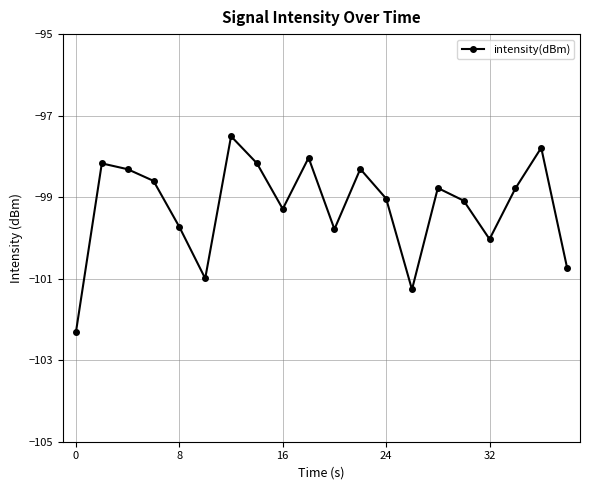

What is the greatest value displayed?

-97.5